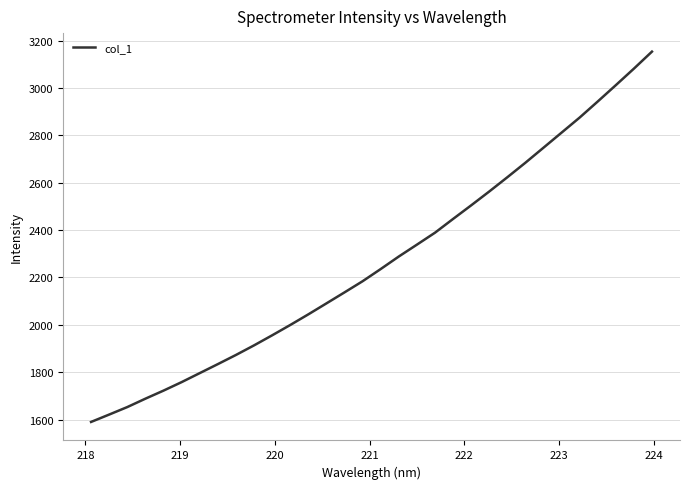

What is the greatest value displayed?

3153.2